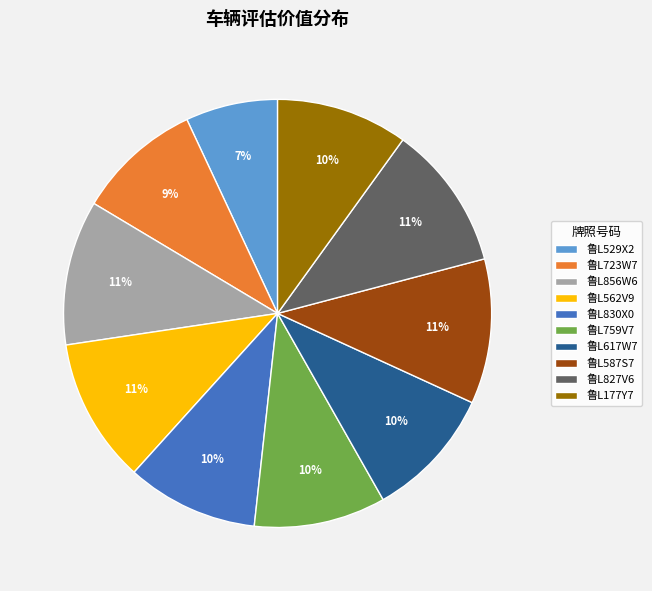

Count the number of slices in the pie.

10